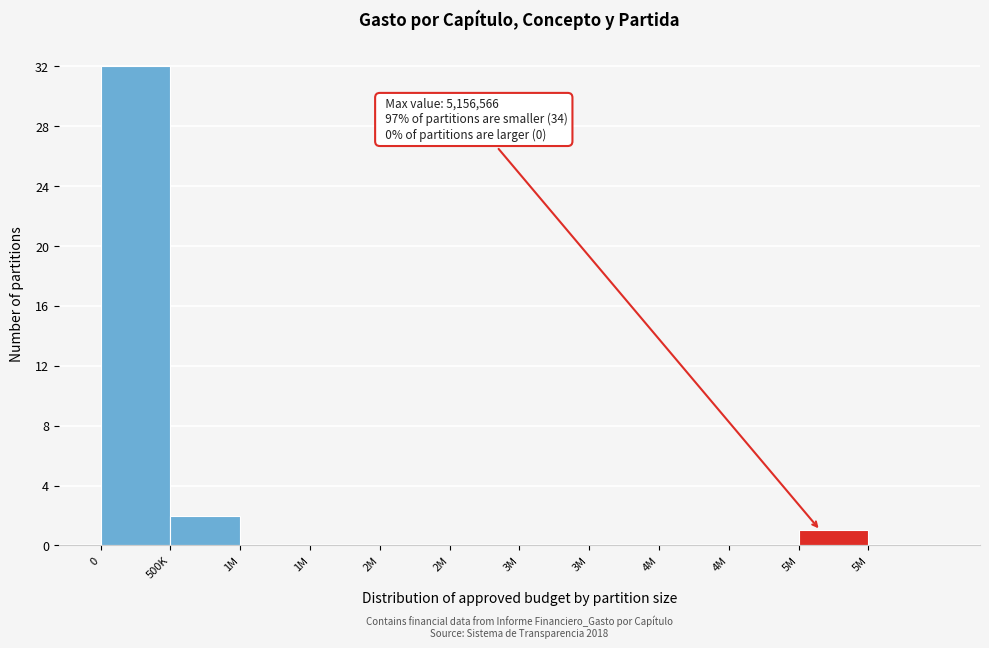

How many categories are shown in the chart?

12